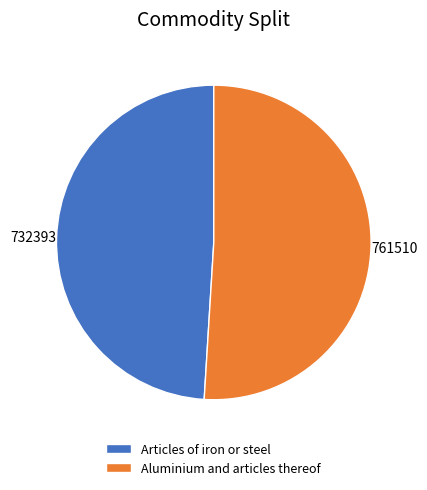

Does any single category account for the majority?

Yes